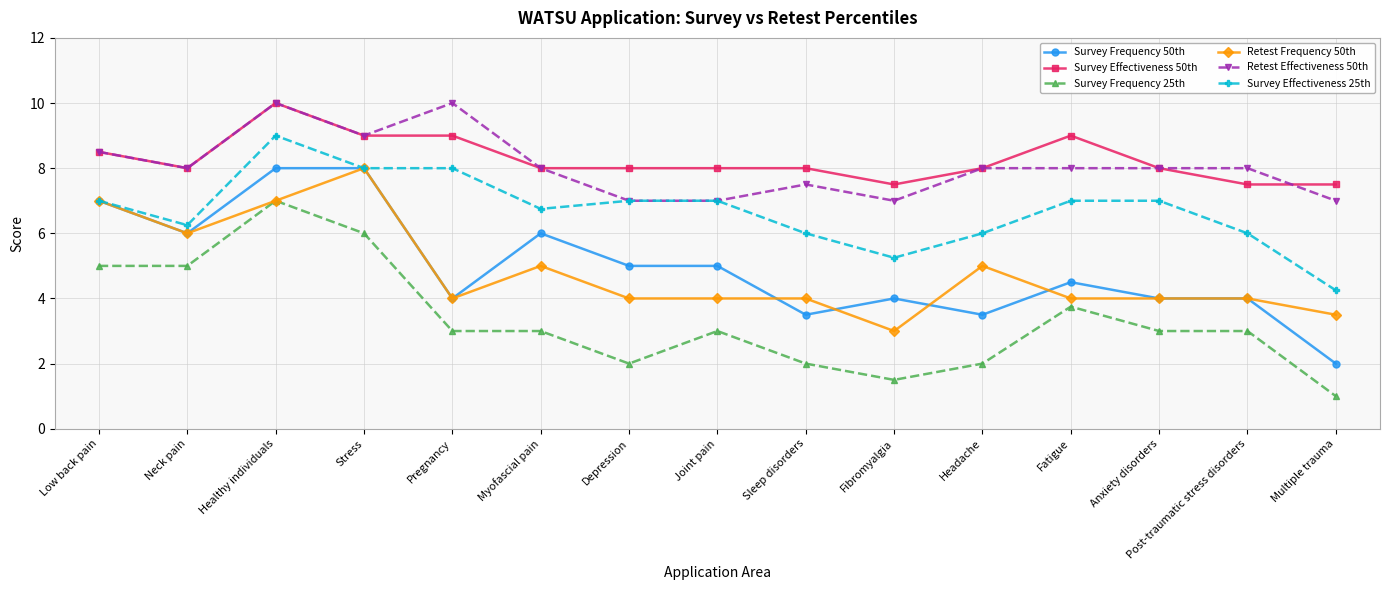

Count the number of categories in the chart.

15